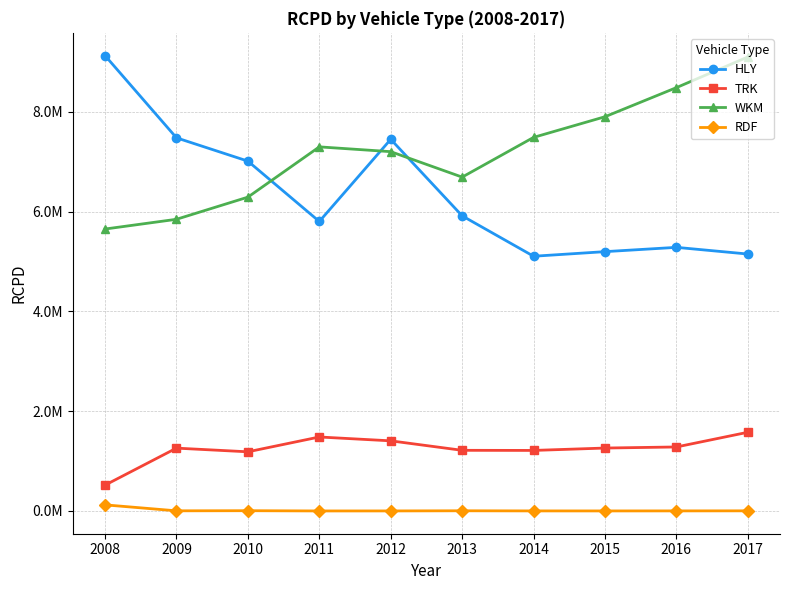

What is the value of the TRK point at the 5th from the left?

1405782.2